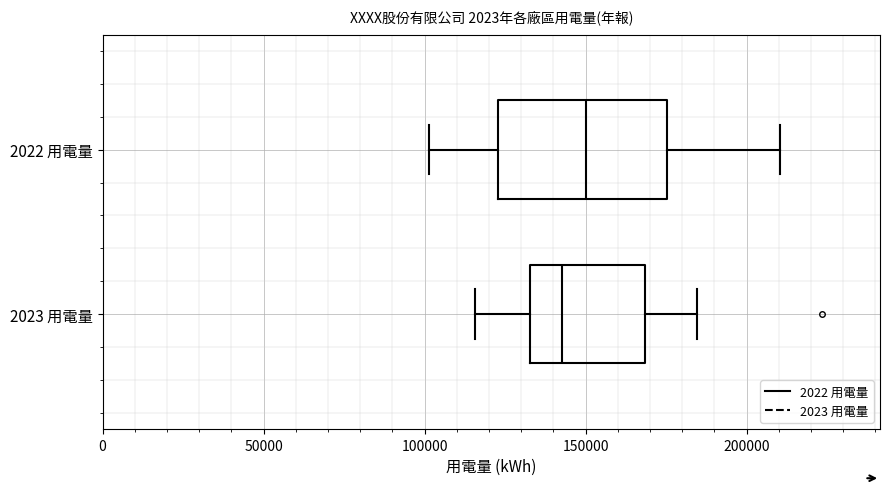

Reading bottom to top, transcribe this box plot: for each box, give where its median line is, the range the box spans, and where its two whiskers end, as read against the x-axis. The values are not printed on the chart, so give them approximately, as read against the axis.

2023 用電量: median 145000, box 135000 to 170000, whiskers 115000 to 185000
2022 用電量: median 150000, box 125000 to 175000, whiskers 100000 to 210000